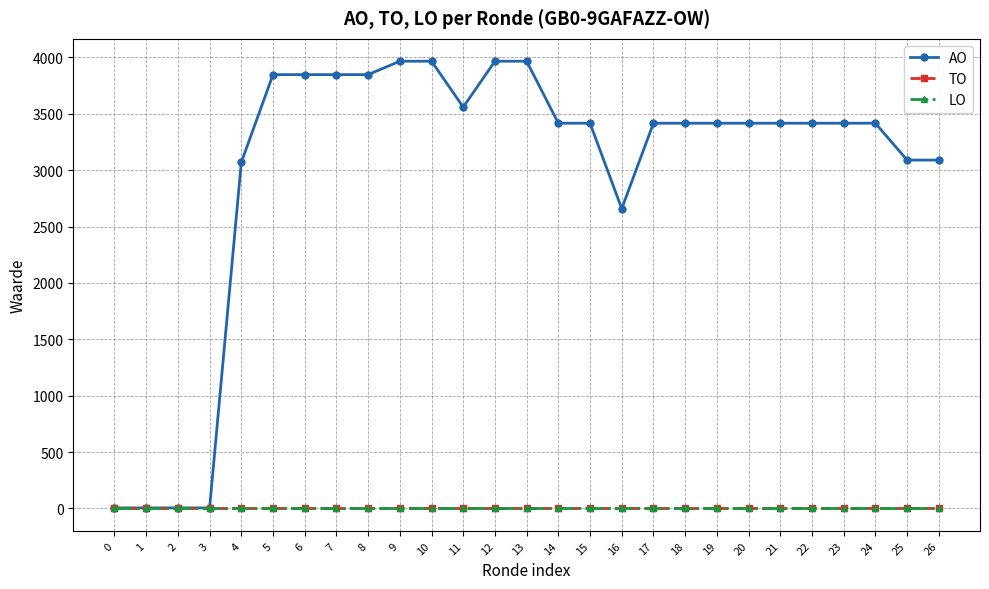

True or false: TO and AO intersect in this chart.

False